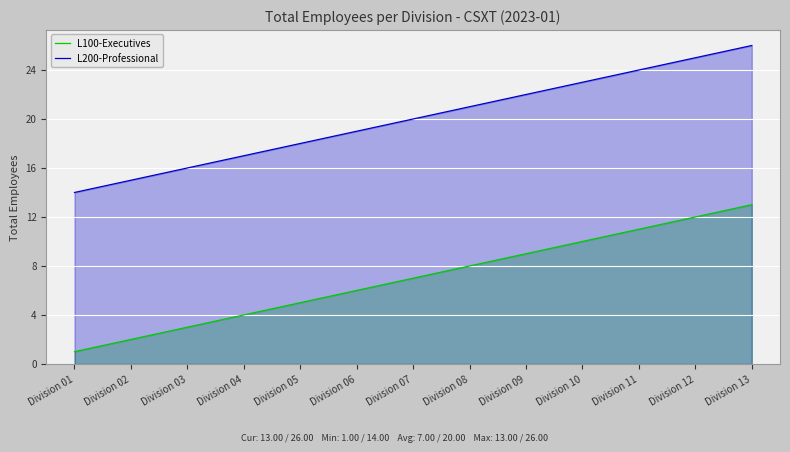

At which label does L100-Executives first exceed 7?

Division 08